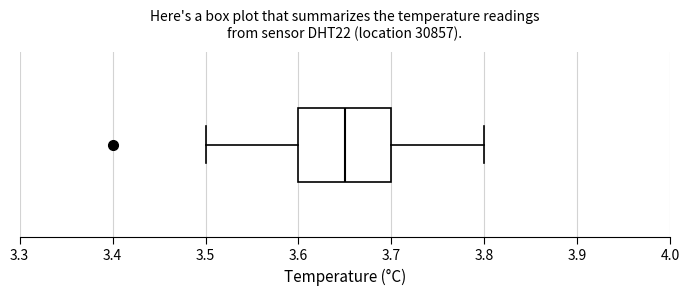

Where does the median line of the box sit on the x-axis? The values are not printed on the chart, so give them approximately, as read against the axis.

3.65